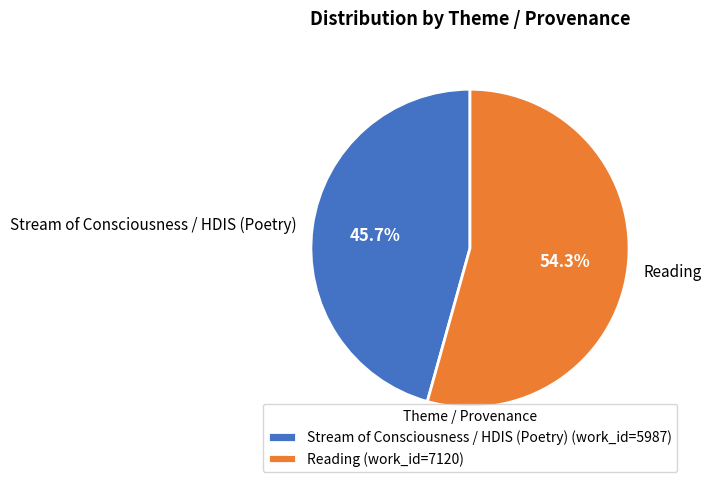

How many slices are in this pie chart?

2